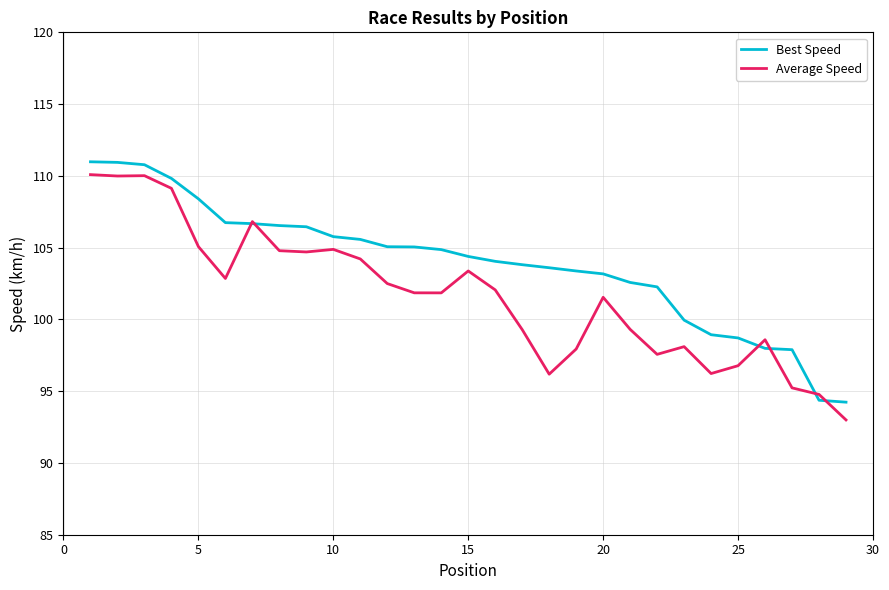

What is the difference between the maximum and second lowest values in the Best Speed series?

16.6